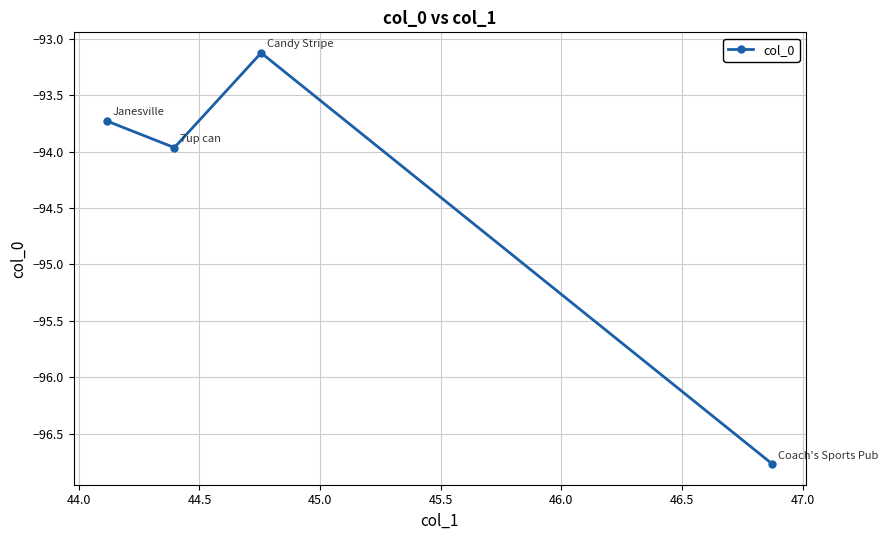

What is the value of the 3rd point from the left?

-93.1